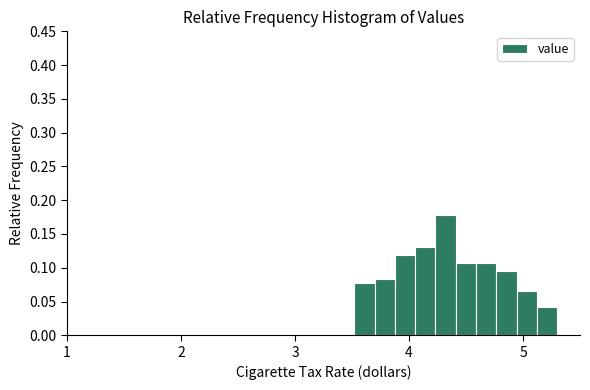

Around what value on the x-axis is the tallest bar? Give the approximate position of its centre, as read against the axis.

4.3